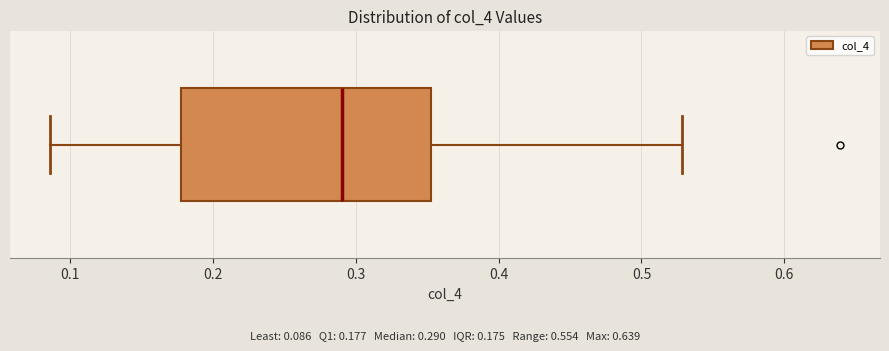

Transcribe this box plot: give where the median line is, the range the box spans, and where the two whiskers end, as read against the x-axis. The values are not printed on the chart, so give them approximately, as read against the axis.

median 0.29, box 0.18 to 0.35, whiskers 0.09 to 0.53